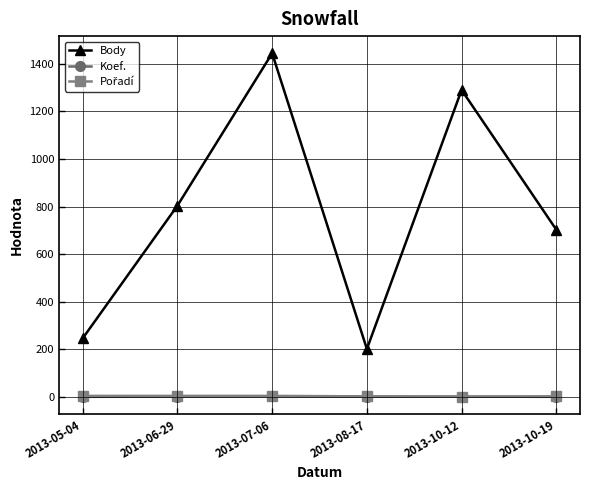

What is the label of the 6th point from the right?

2013-05-04